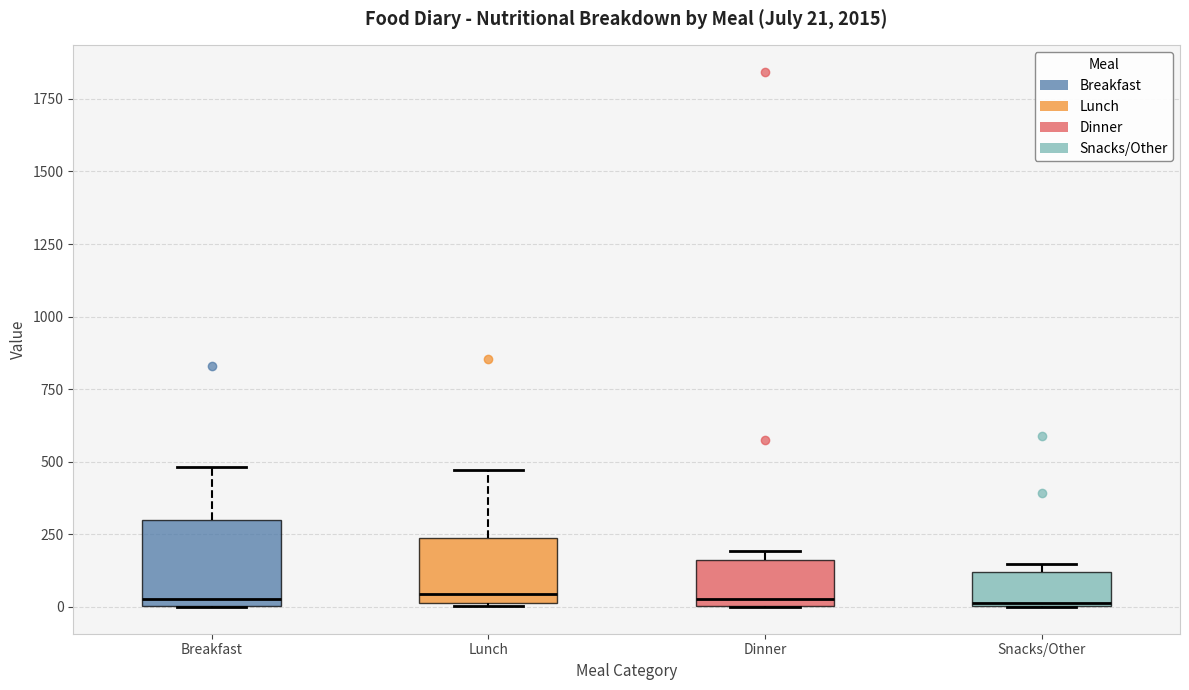

Which box is the tallest, from its lower edge to its upper edge?

Breakfast